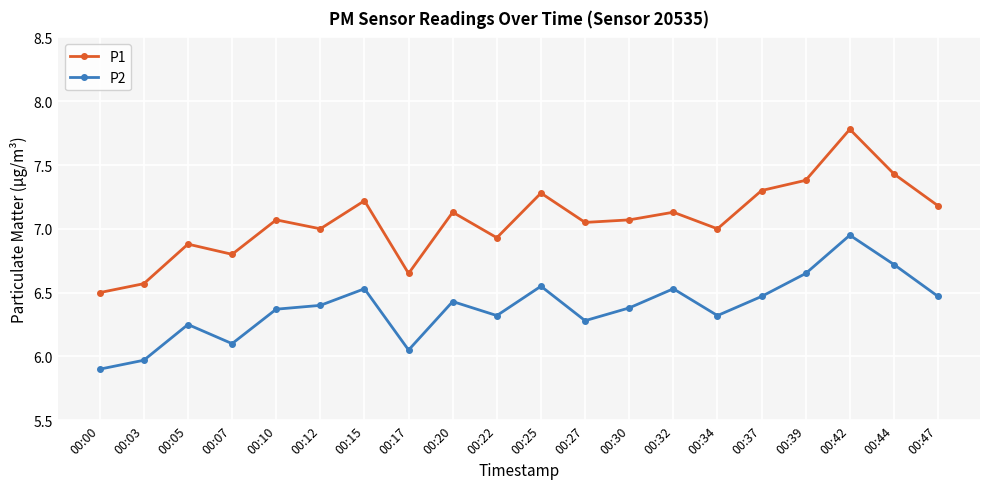

What is the difference between the highest and lowest values at 00:03?

0.6